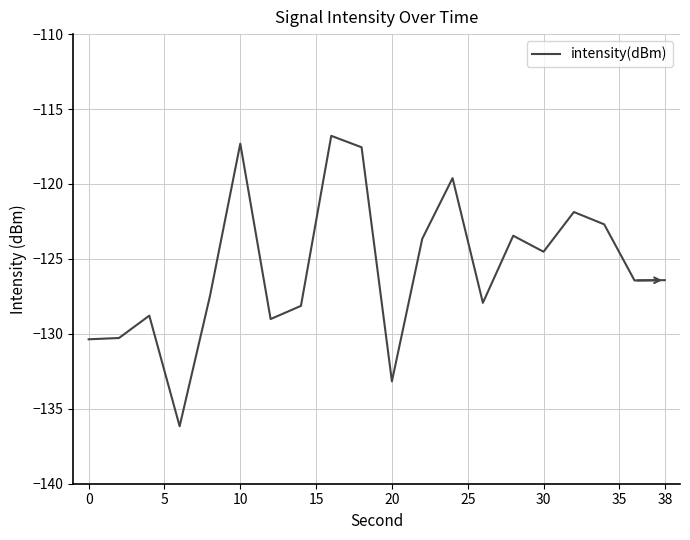

What is the maximum value shown in the chart?

-116.8